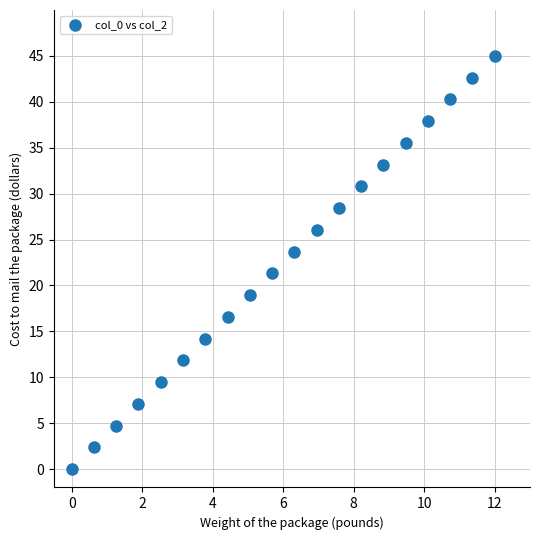

What is the range of Y values (max minus min)?

45.0